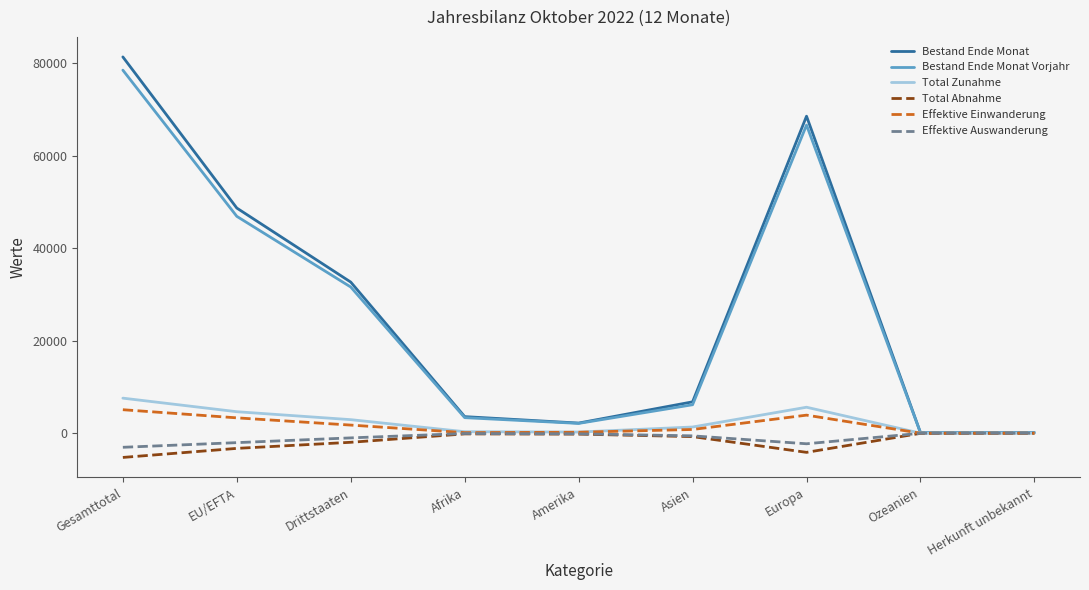

Is this an area chart (filled region under the line)?

No